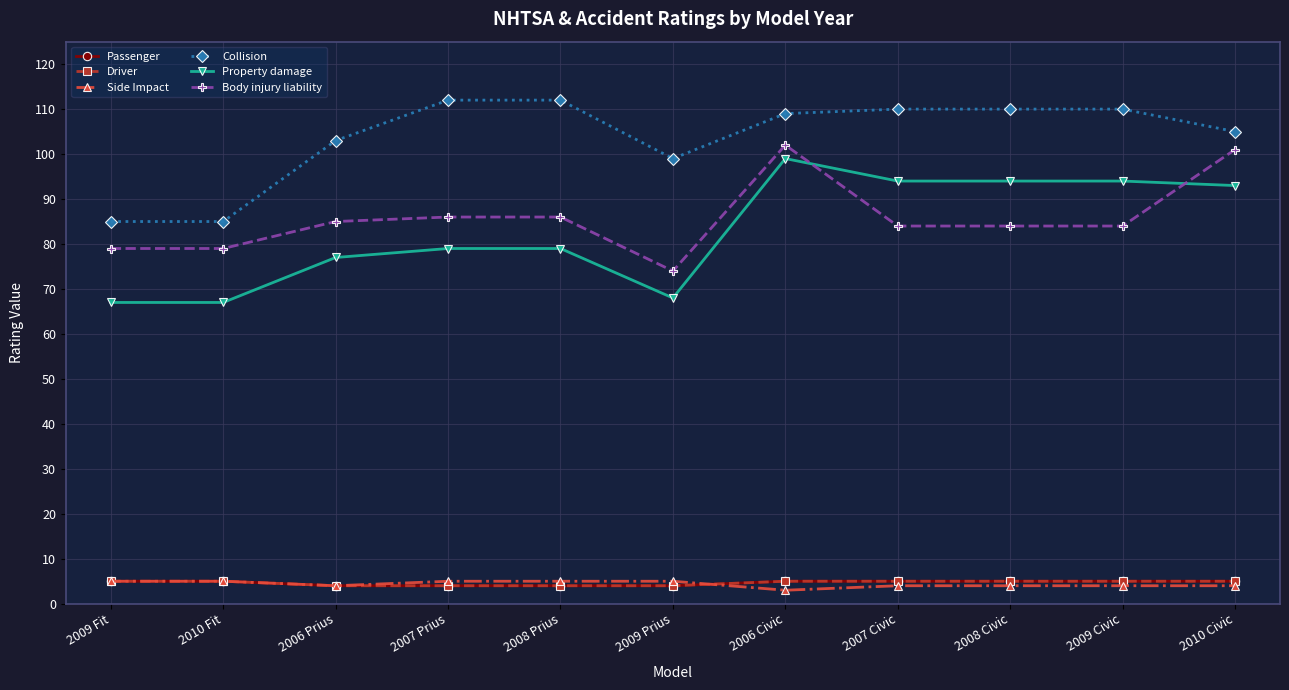

Does the chart have visible grid lines?

Yes